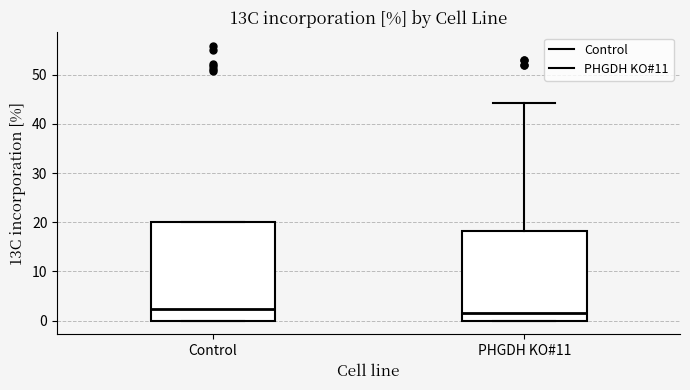

Reading left to right, transcribe this box plot: for each box, give where its median line is, the range the box spans, and where its two whiskers end, as read against the y-axis. The values are not printed on the chart, so give them approximately, as read against the axis.

Control: median 2, box 0 to 20, whiskers 0 to 20
PHGDH KO#11: median 2, box 0 to 18, whiskers 0 to 44